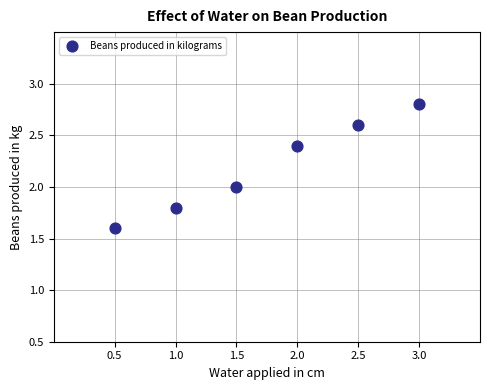

What is the average Y value?

2.2